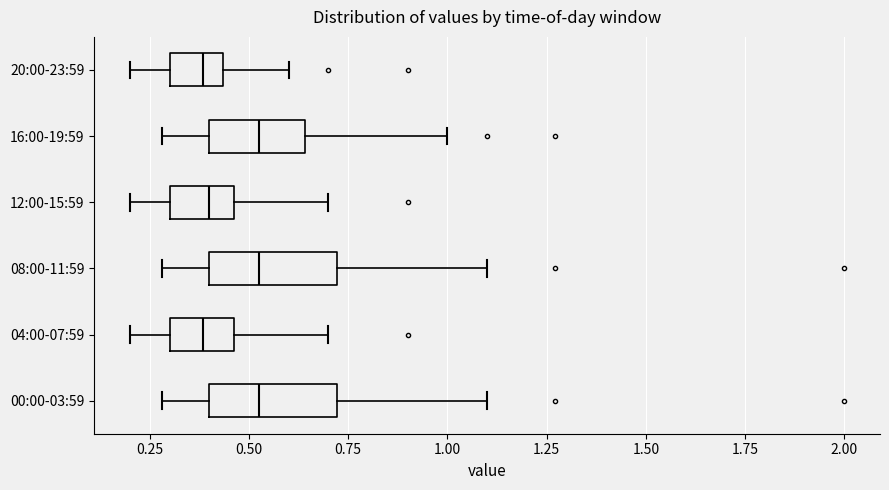

Reading bottom to top, transcribe this box plot: for each box, give where its median line is, the range the box spans, and where its two whiskers end, as read against the x-axis. The values are not printed on the chart, so give them approximately, as read against the axis.

00:00-03:59: median 0.55, box 0.40 to 0.70, whiskers 0.30 to 1.10
04:00-07:59: median 0.40, box 0.30 to 0.45, whiskers 0.20 to 0.70
08:00-11:59: median 0.55, box 0.40 to 0.70, whiskers 0.30 to 1.10
12:00-15:59: median 0.40, box 0.30 to 0.45, whiskers 0.20 to 0.70
16:00-19:59: median 0.55, box 0.40 to 0.65, whiskers 0.30 to 1.00
20:00-23:59: median 0.40, box 0.30 to 0.45, whiskers 0.20 to 0.60